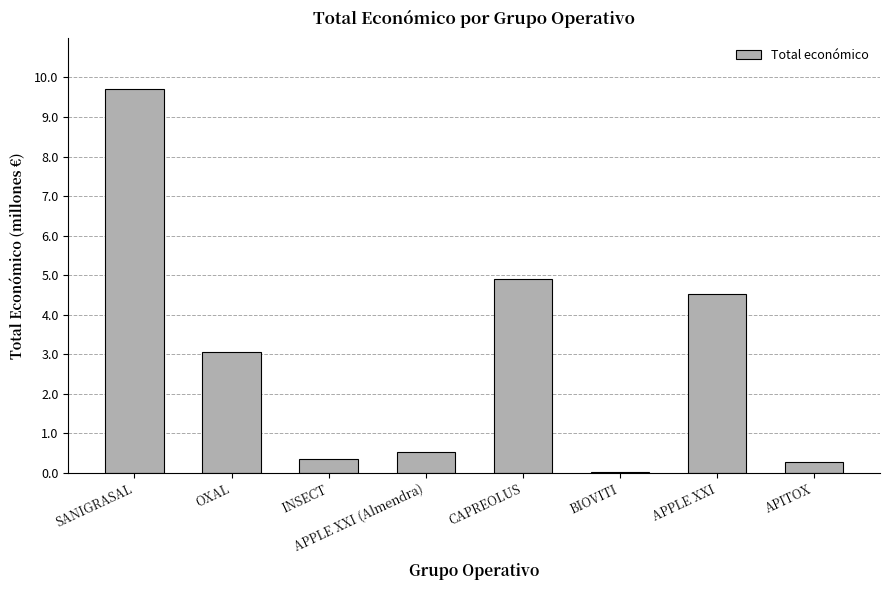

What is the sum of all values?

23356914